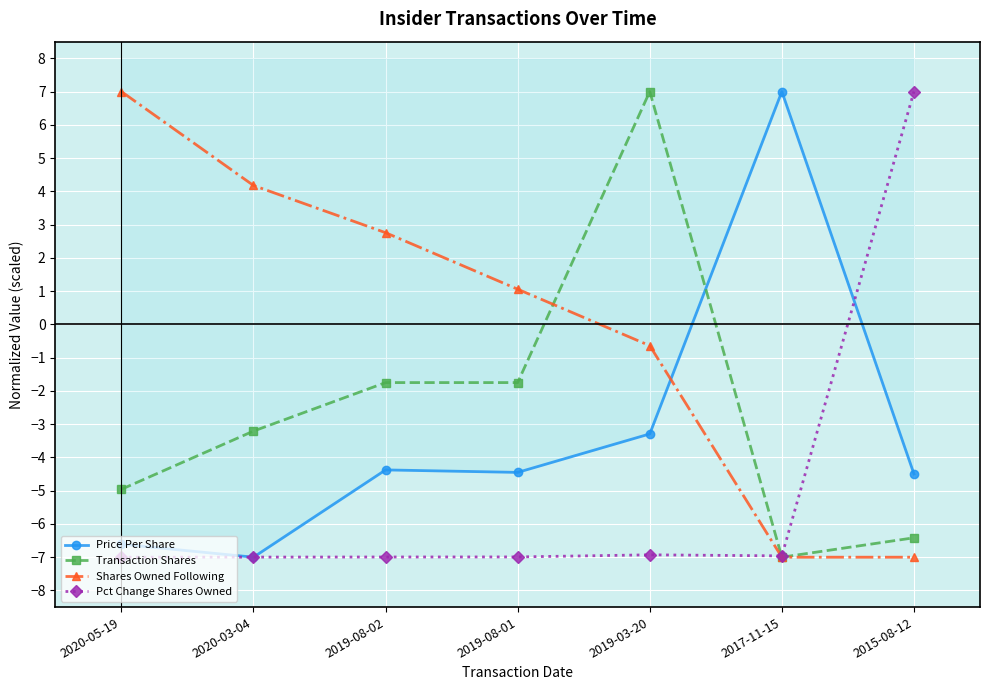

How many positive values does the Shares Owned Following series have?

4